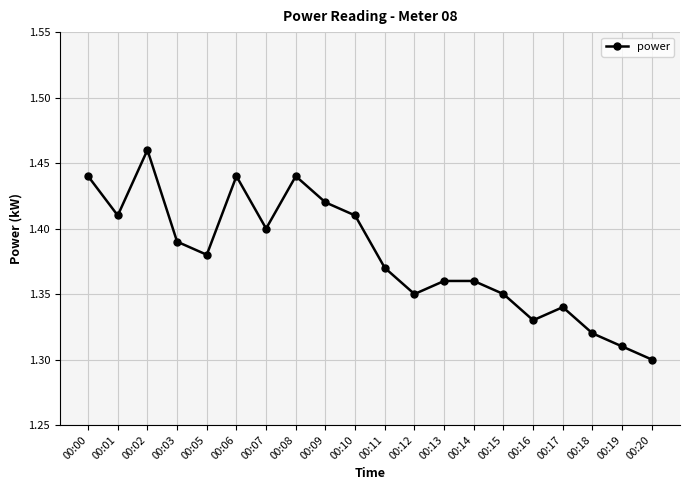

True or false: there are more than 1 points higher than both neighbors.

True